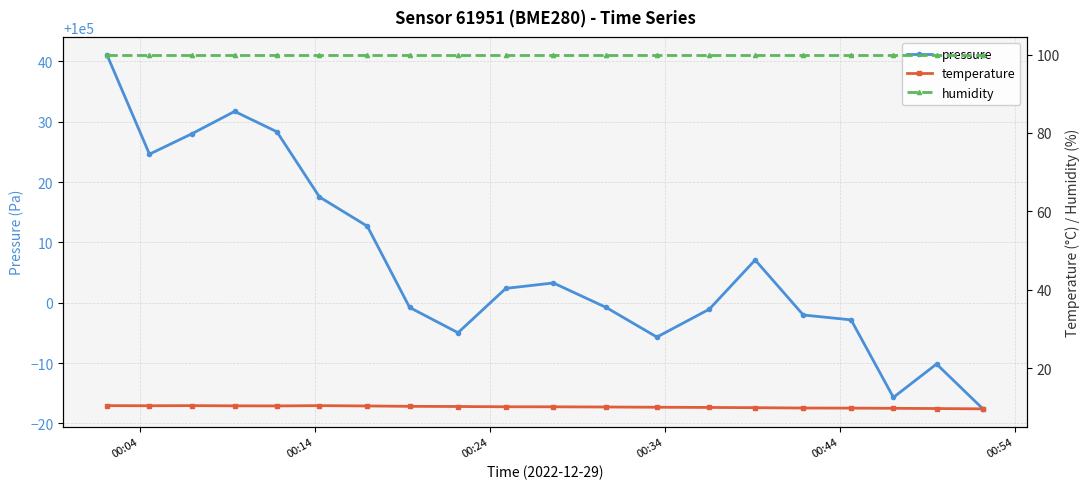

What is the value of the pressure point at the 12th from the left?

99999.2